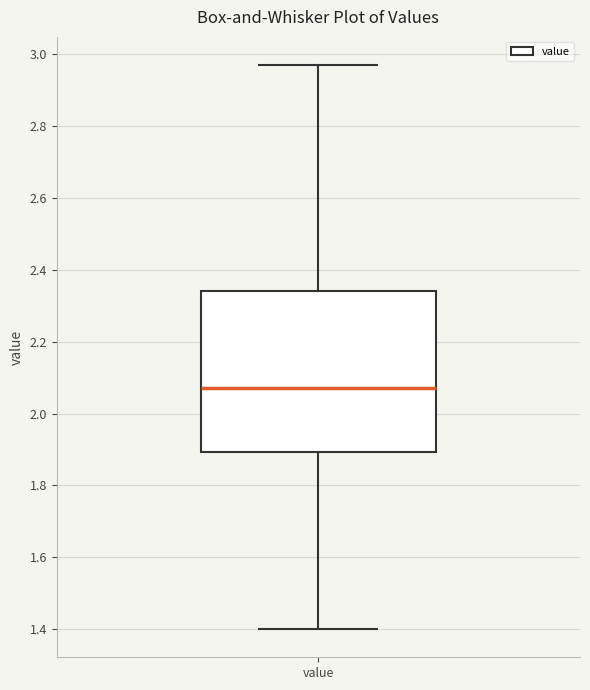

Where does the lower whisker of the box for value end on the y-axis? The values are not printed on the chart, so give them approximately, as read against the axis.

1.40